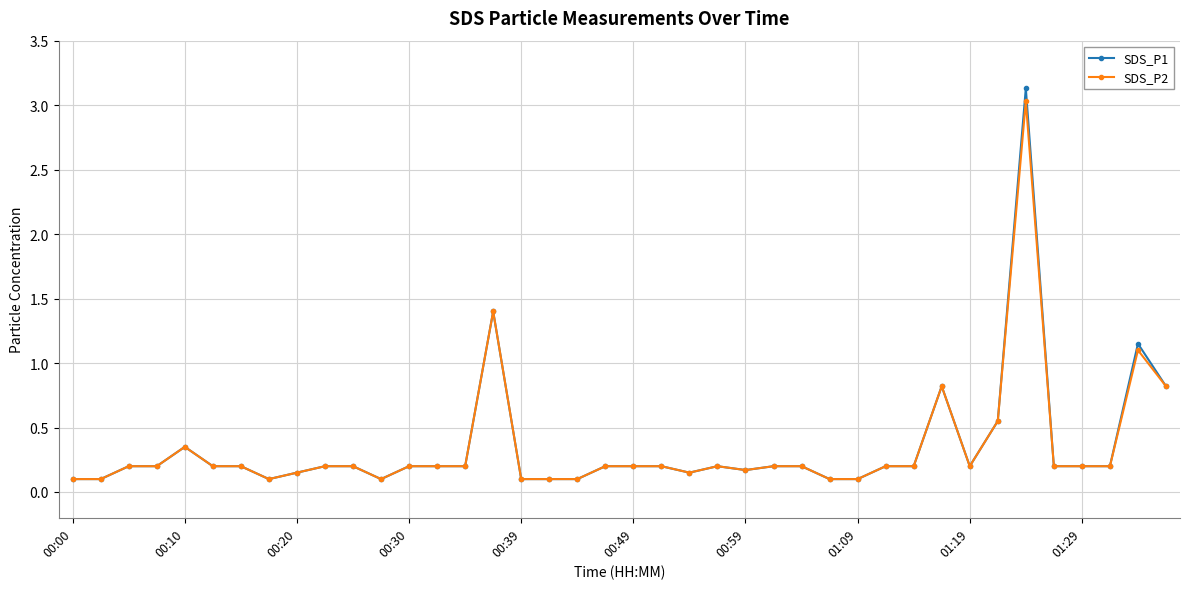

How many lines are shown in the chart?

2